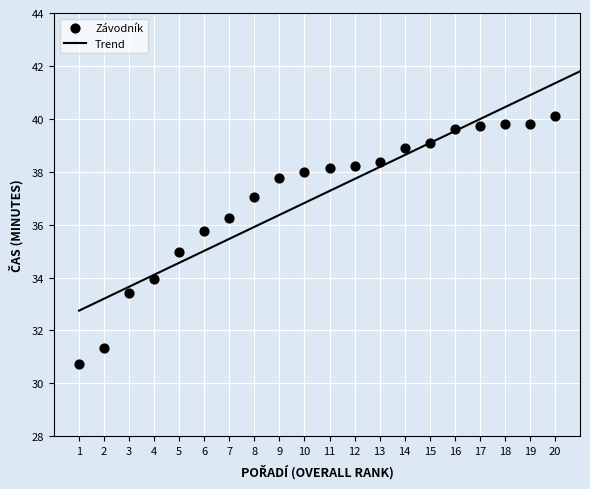

What is the range of Y values (max minus min)?

9.4